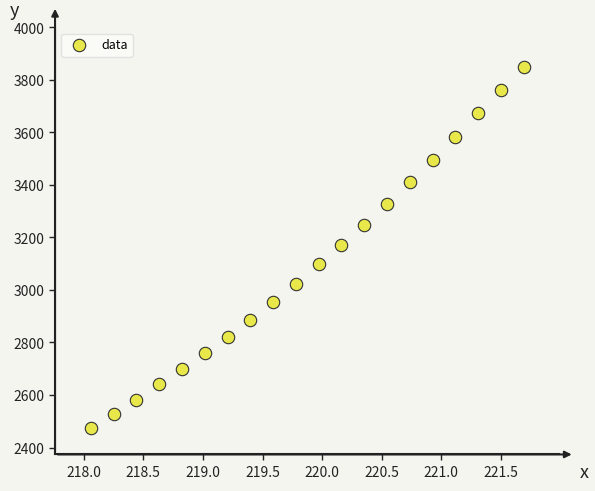

What is the range of Y values (max minus min)?

1376.5